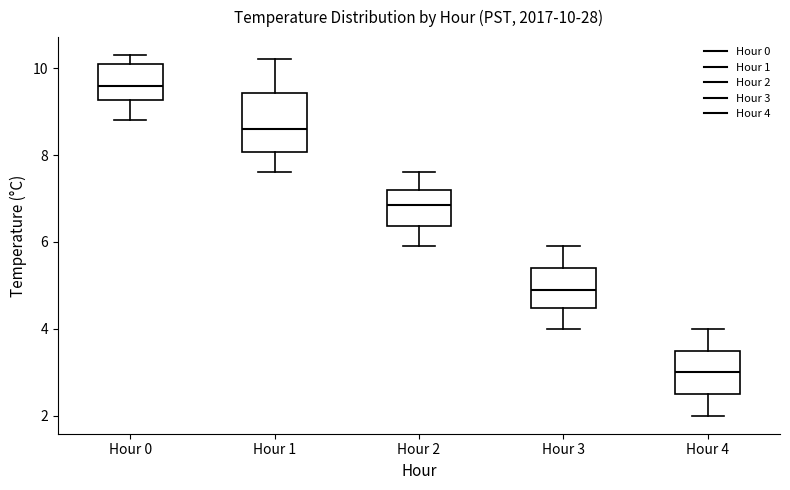

Comparing the boxes themselves (not the whiskers), which one is the tallest?

Hour 1